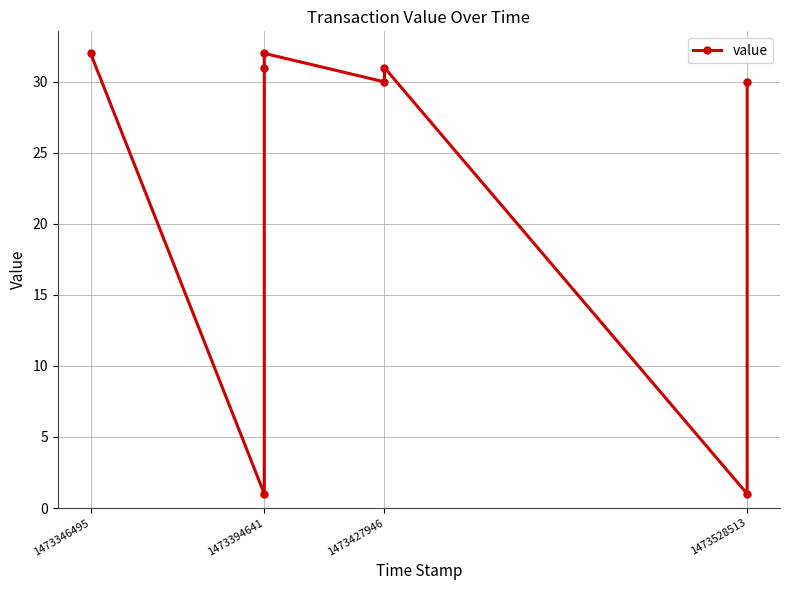

What is the label of the 1st point from the left?

1473346495